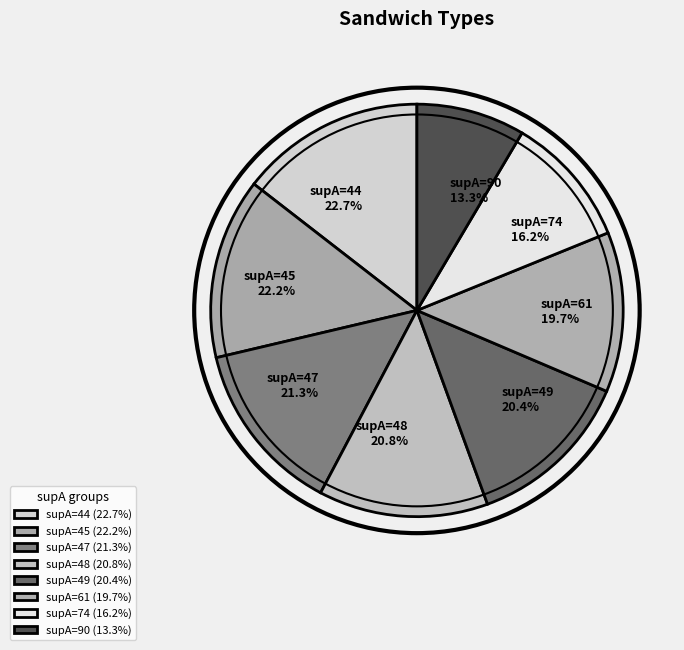

Does any single category account for the majority?

No